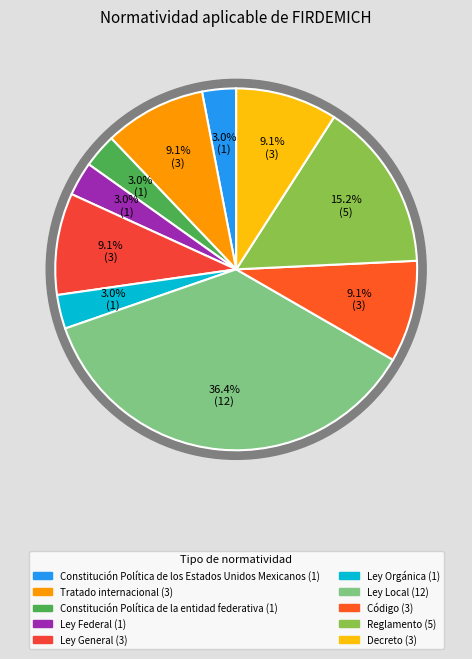

Is there a majority slice in this chart?

No